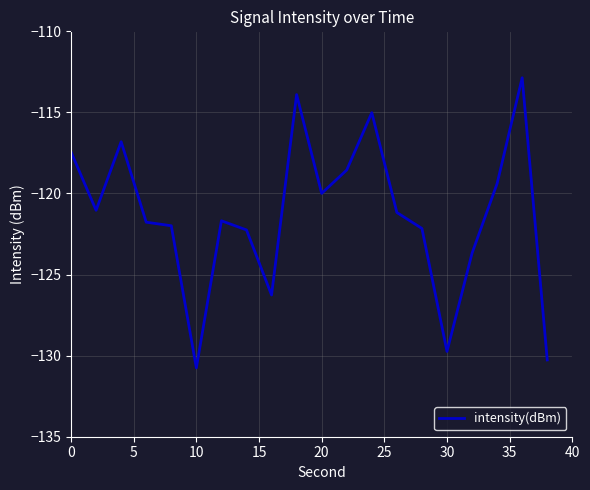

What is the minimum value shown in the chart?

-130.8